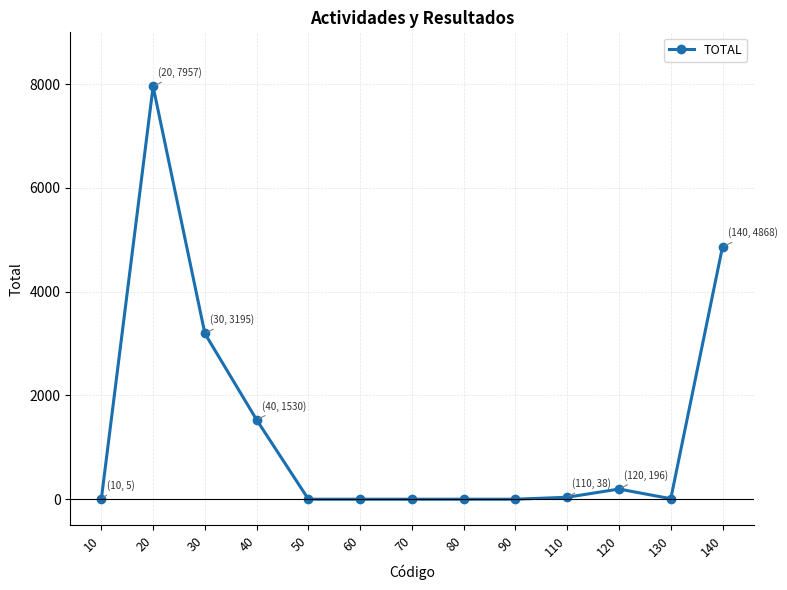

The value at 70 is 4355. True or false?

False